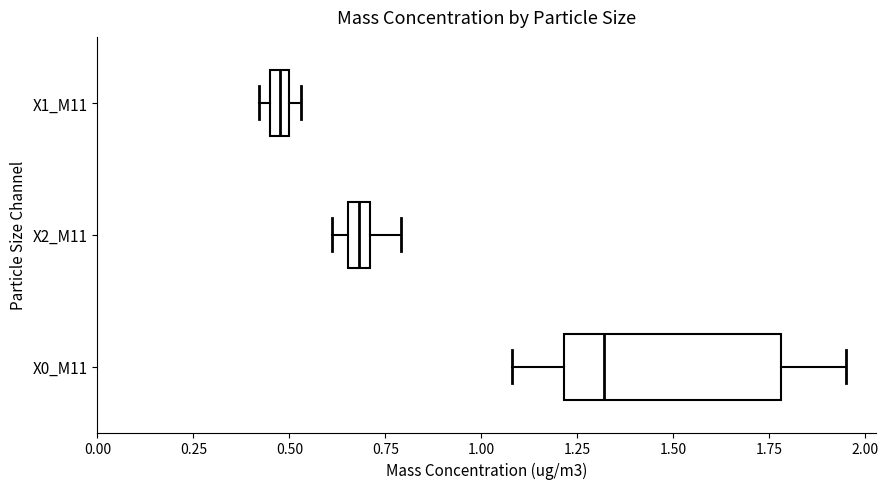

Where is the right edge of the box for X1_M11 on the x-axis? The values are not printed on the chart, so give them approximately, as read against the axis.

0.50